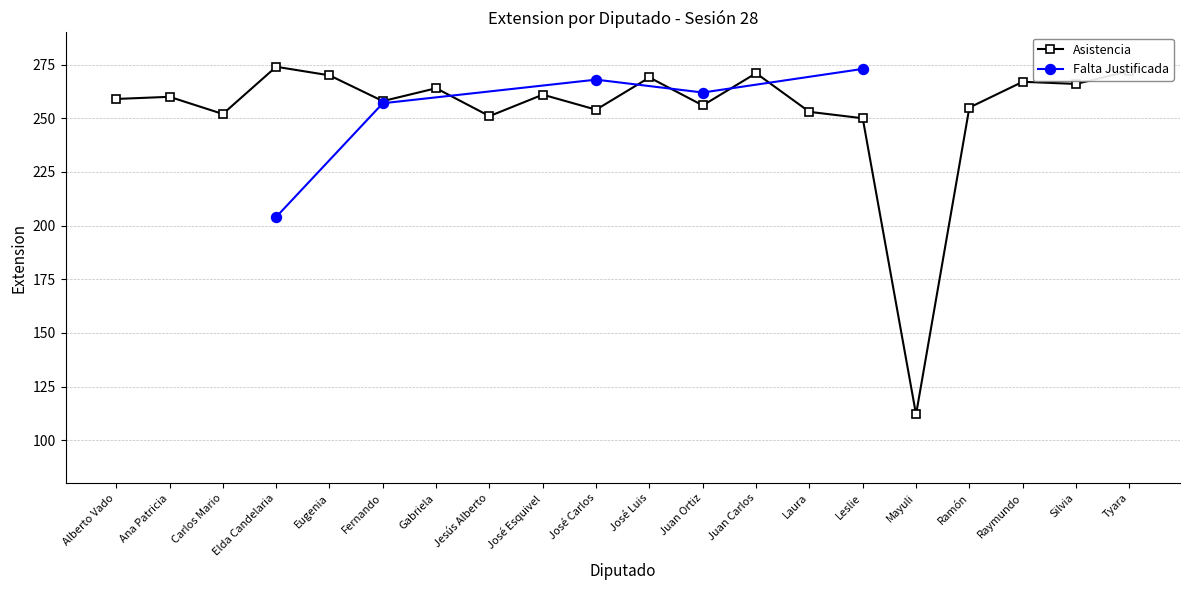

Approximately how many times larger is the value at José Esquivel compared to Gabriela?

1.0